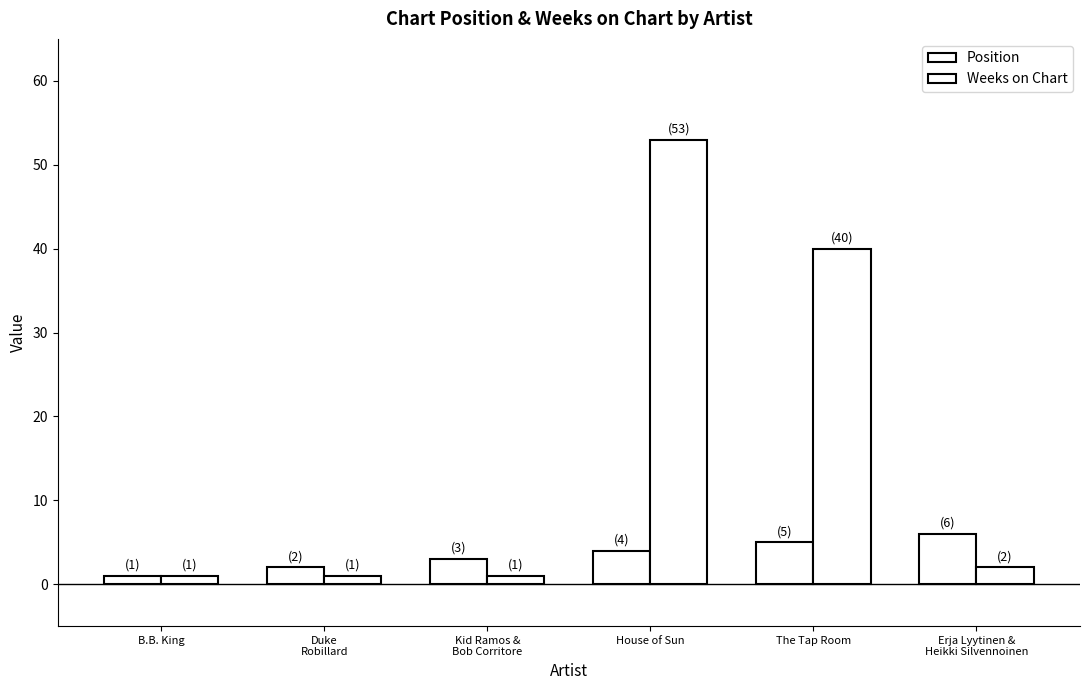

Is the value of Weeks on Chart at Duke
Robillard greater than the value of Position at House of Sun?

No